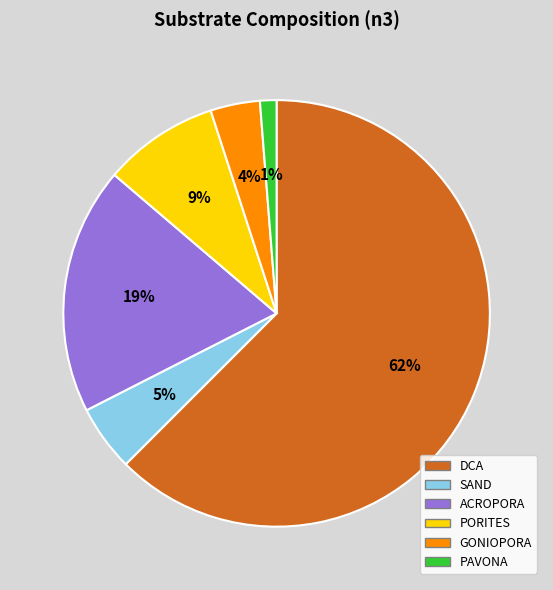

Approximately how many times larger is the value at SAND compared to PORITES?

0.6